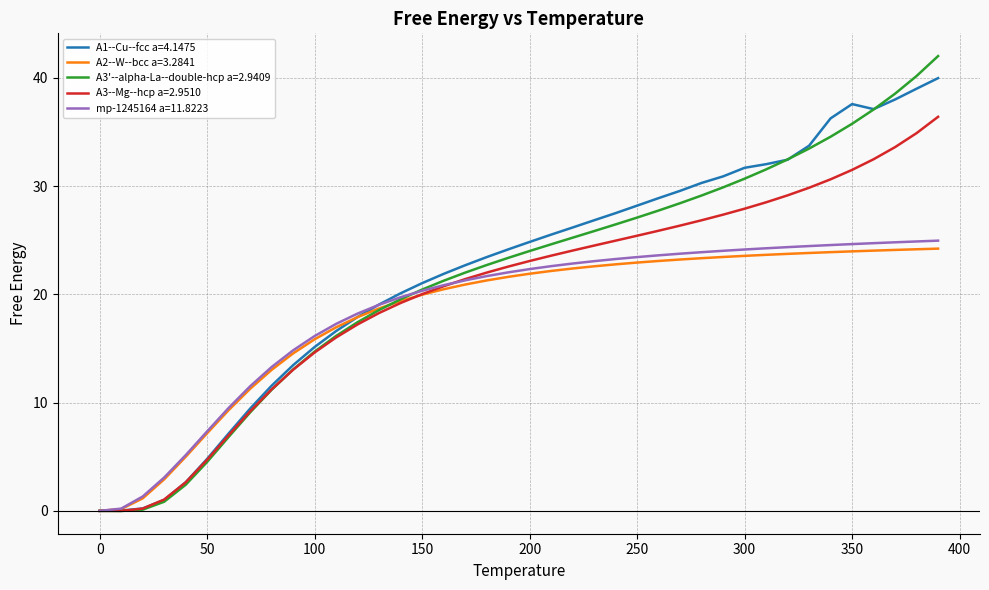

Which series has the widest spread of values?

A3'--alpha-La--double-hcp a=2.9409